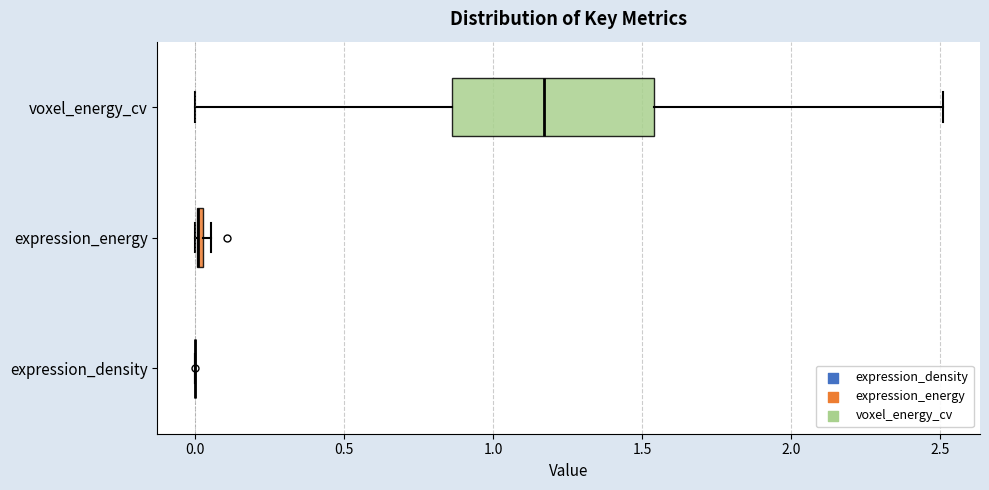

Where does the left whisker of the box for voxel_energy_cv end on the x-axis? The values are not printed on the chart, so give them approximately, as read against the axis.

0.00